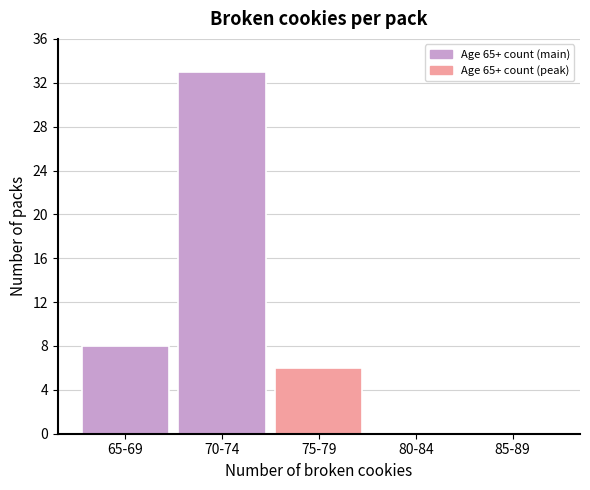

Reading left to right, list all the values displayed in this chart.

65-69=8	70-74=33	75-79=6	80-84=0	85-89=0